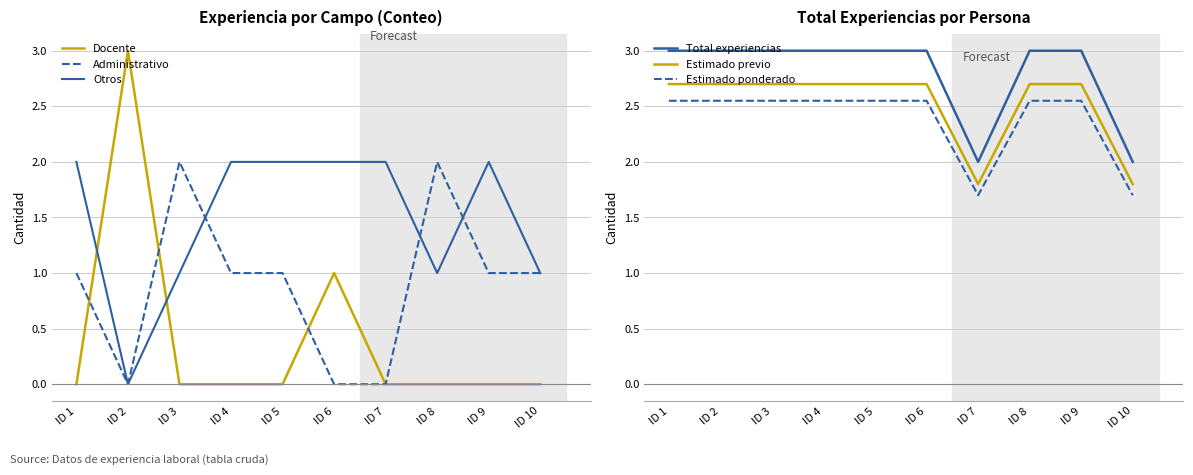

How many data points does each series have?

10